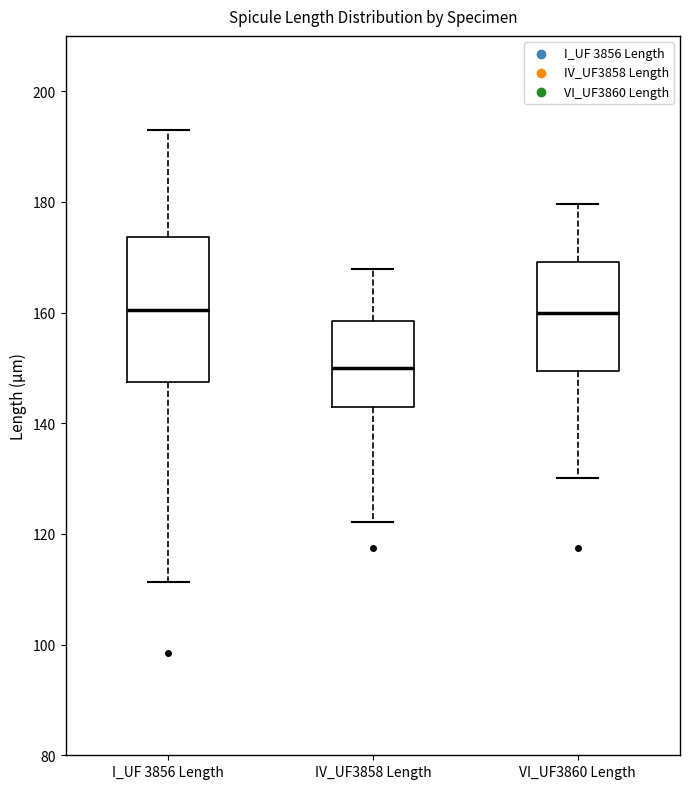

Reading left to right, read every box against the y-axis: the position of its median line, the range the box covers, and the ends of its whiskers. The values are not printed on the chart, so give them approximately, as read against the axis.

I_UF 3856 Length: median 160, box 148 to 174, whiskers 112 to 192
IV_UF3858 Length: median 150, box 142 to 158, whiskers 122 to 168
VI_UF3860 Length: median 160, box 150 to 170, whiskers 130 to 180